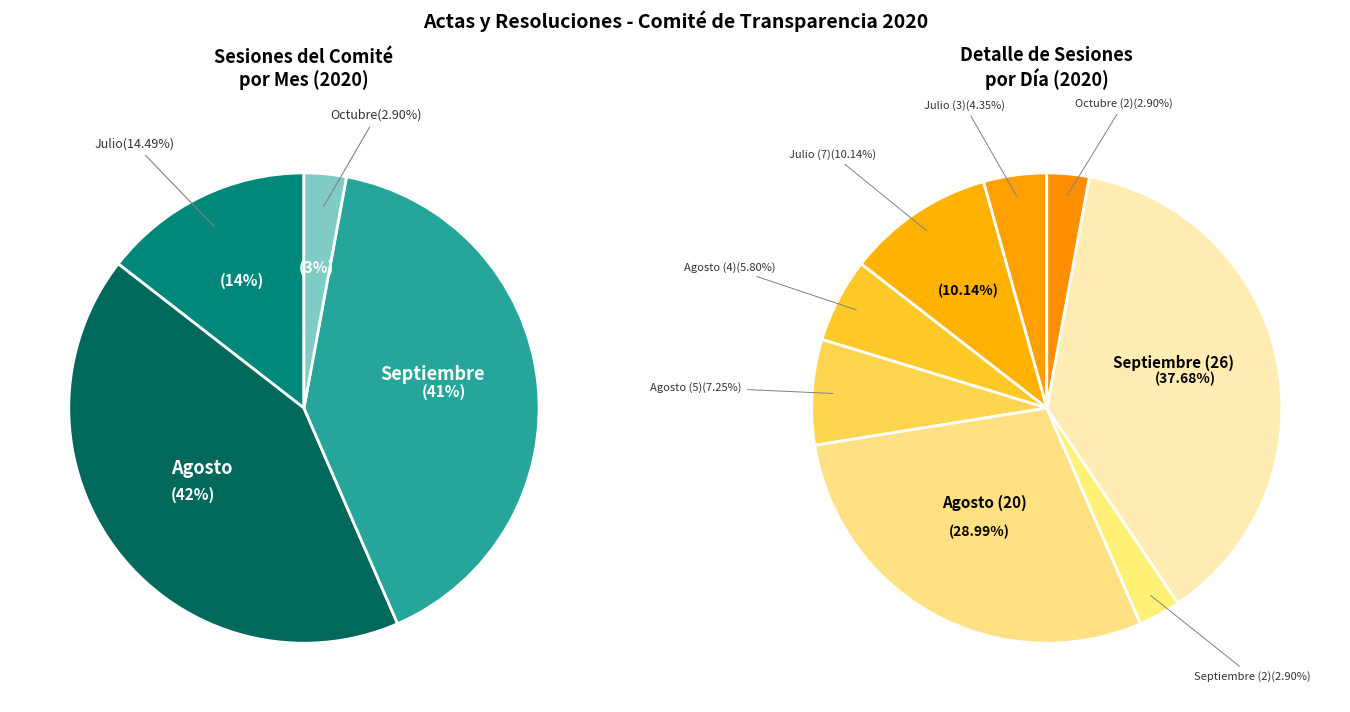

True or false: Septiembre accounts for 1% of the total.

False